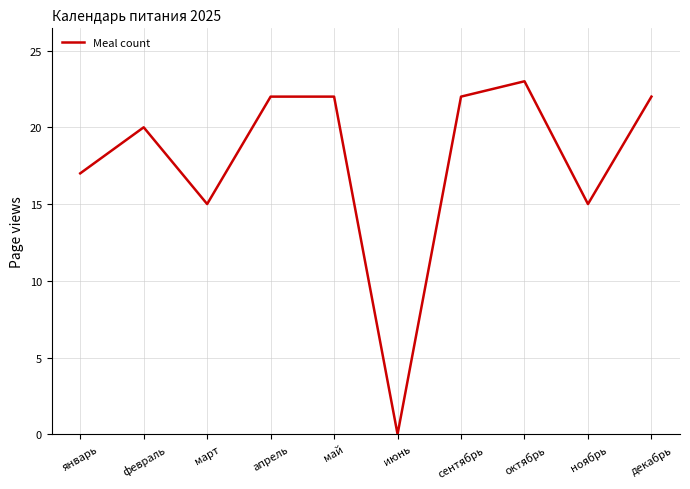

The value at январь is 17. True or false?

True